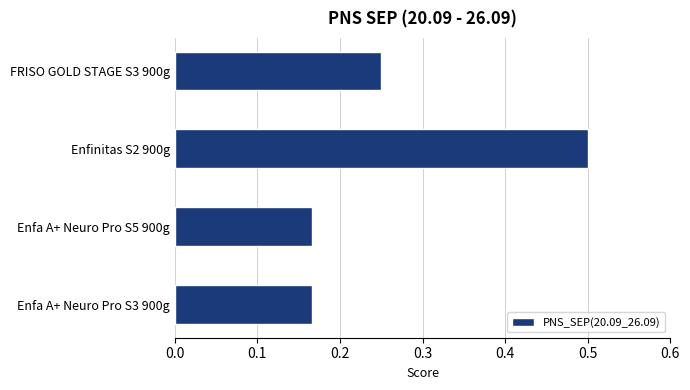

The value at Enfinitas S2 900g is 0.5. True or false?

True